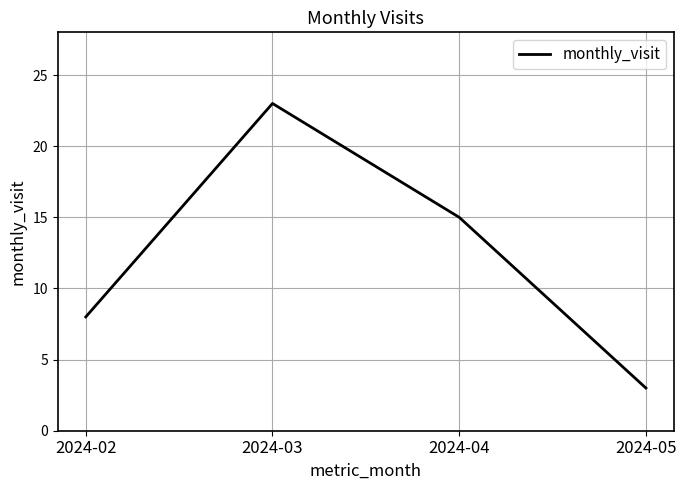

How many series are shown in this chart?

1